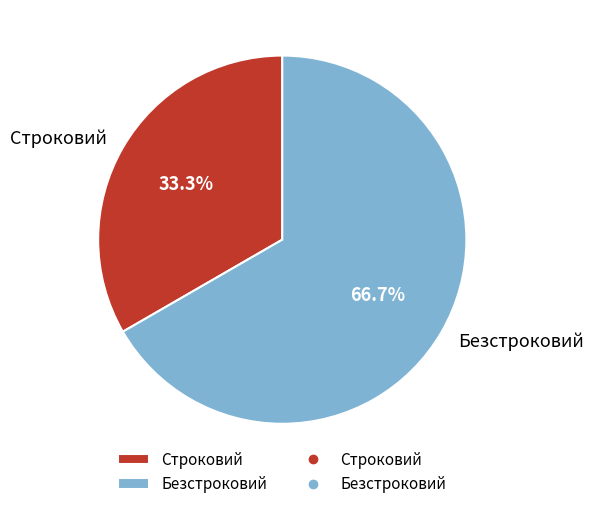

To the nearest percent, what is the difference between the largest and smallest slice percentages?

33%